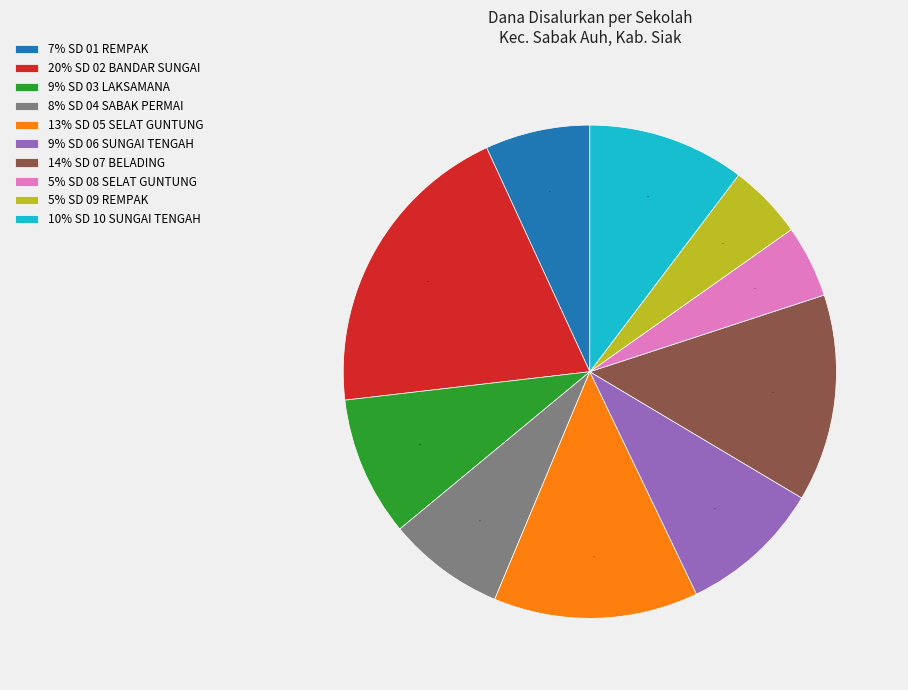

Combined, do 9% SD 06 SUNGAI TENGAH and 5% SD 09 REMPAK account for over 50%?

No